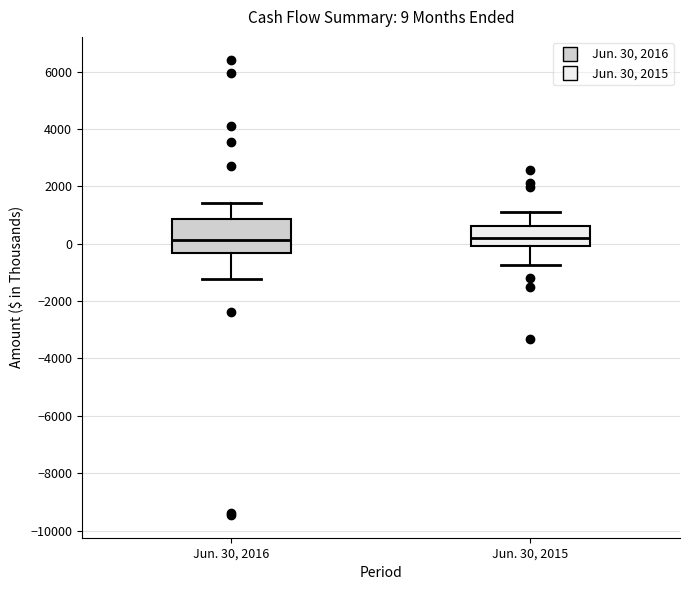

Which box is the tallest, from its lower edge to its upper edge?

Jun. 30, 2016